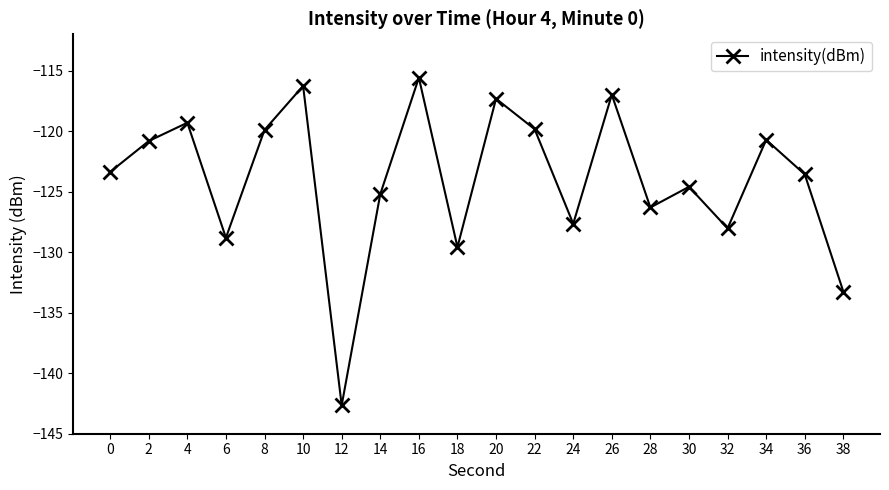

The chart shows a value of -181.1 at 32. True or false?

False